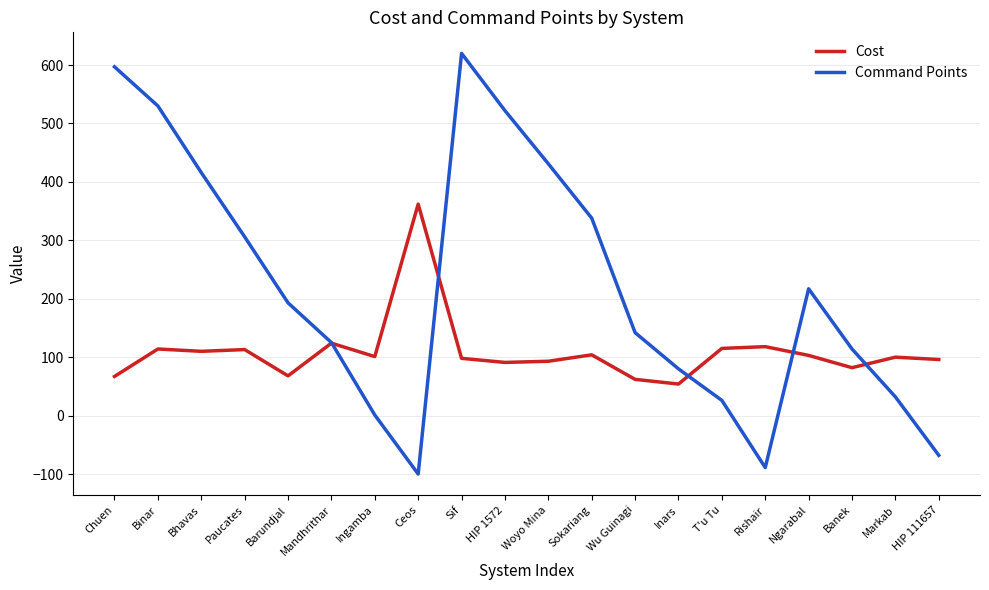

Which series changed the most between Mandhrithar and Woyo Mina?

Command Points